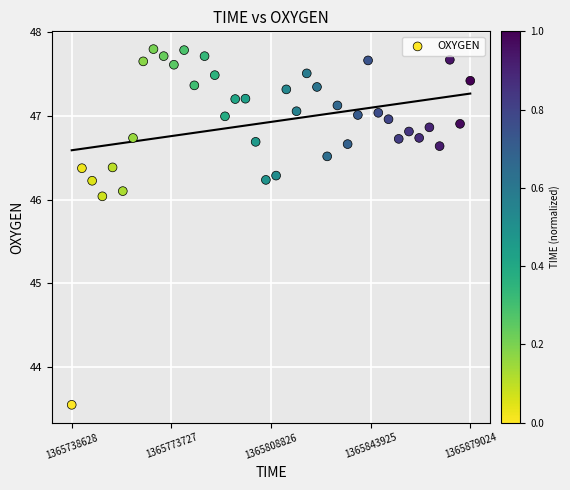

What is the range of X values (max minus min)?

140396.0